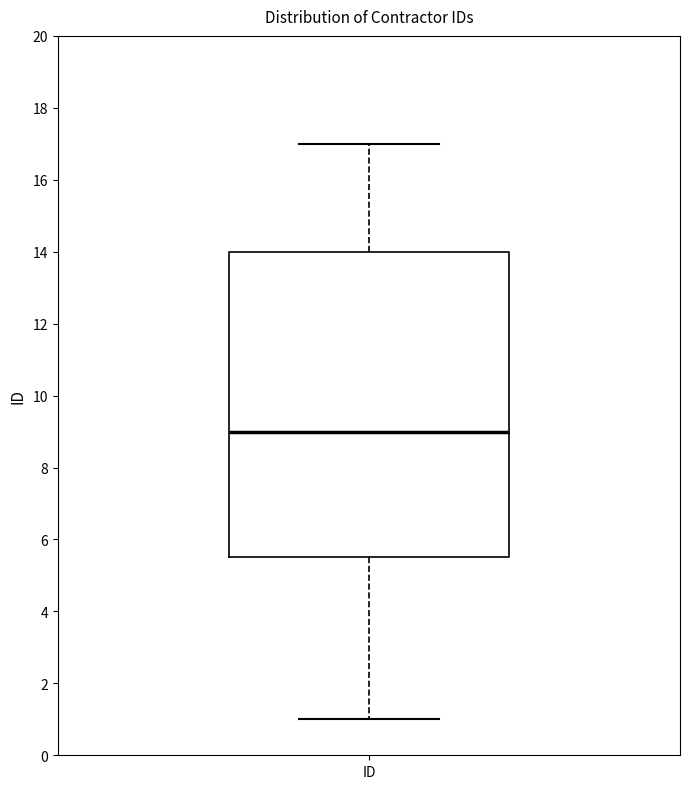

Transcribe this box plot: give where the median line is, the range the box spans, and where the two whiskers end, as read against the y-axis. The values are not printed on the chart, so give them approximately, as read against the axis.

median 9.0, box 5.6 to 14.0, whiskers 1.0 to 17.0